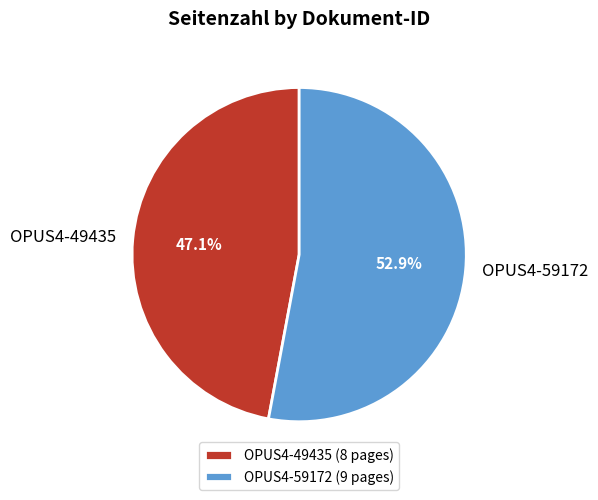

Which slice is the smallest?

OPUS4-49435